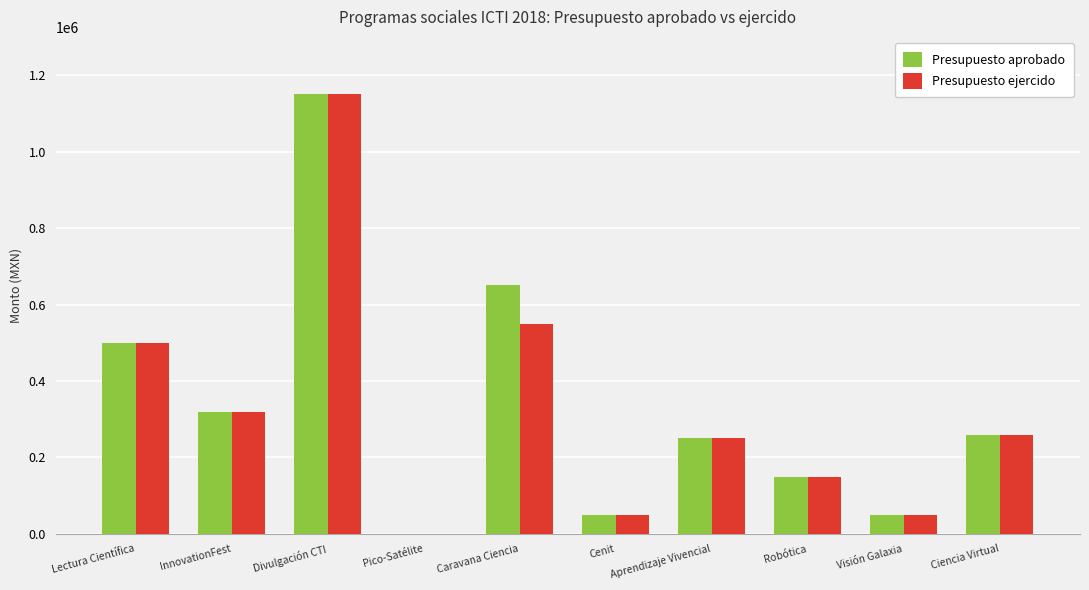

What is the sum of the Presupuesto ejercido values at Ciencia Virtual and Lectura Científica?

760000